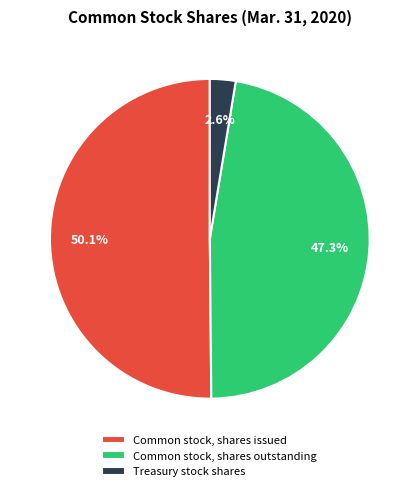

To the nearest percent, what is the difference between the largest and smallest slice percentages?

48%